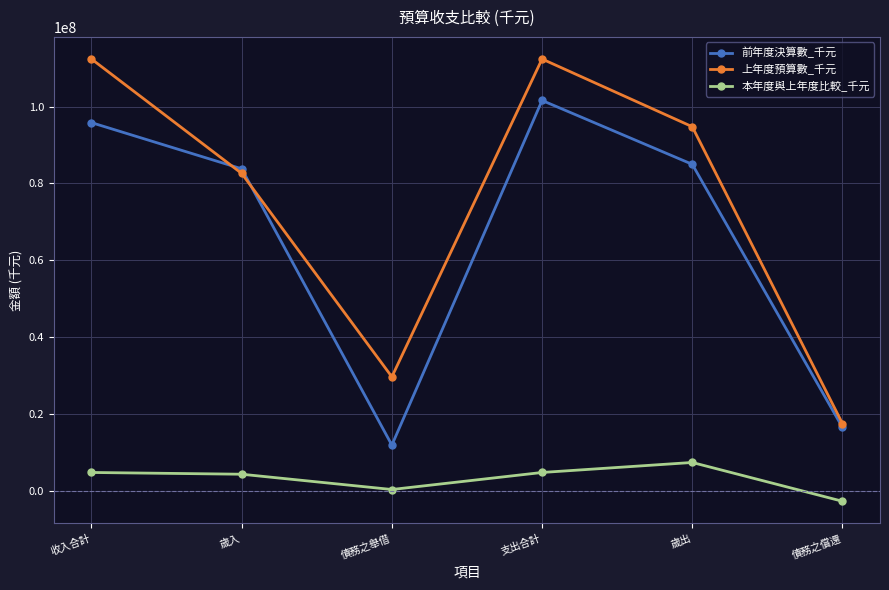

Where is 上年度預算數_千元 nearest to the value 64975382?

歲入